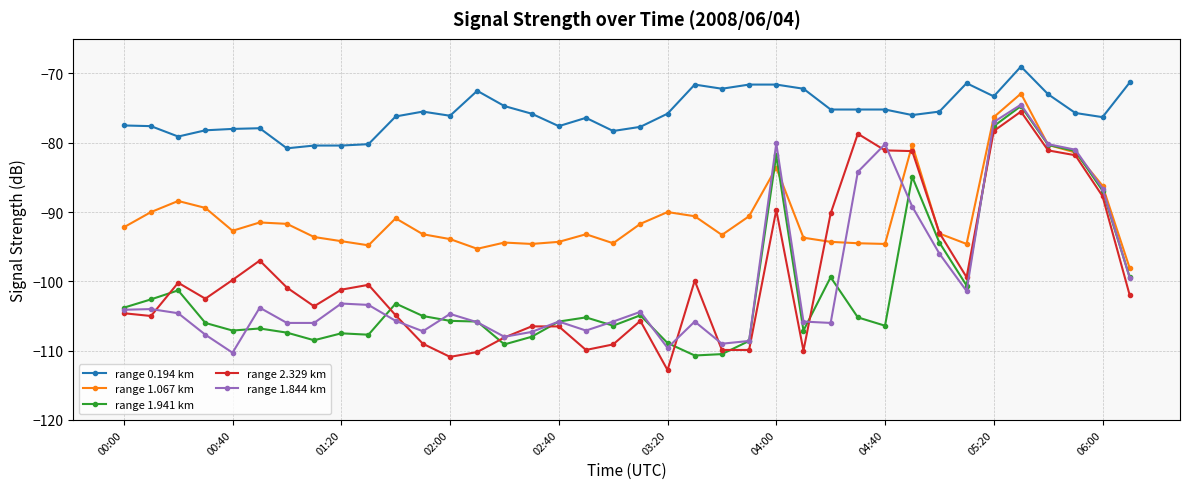

What is the value of the range 1.067 km point at the 3rd from the left?

-88.4